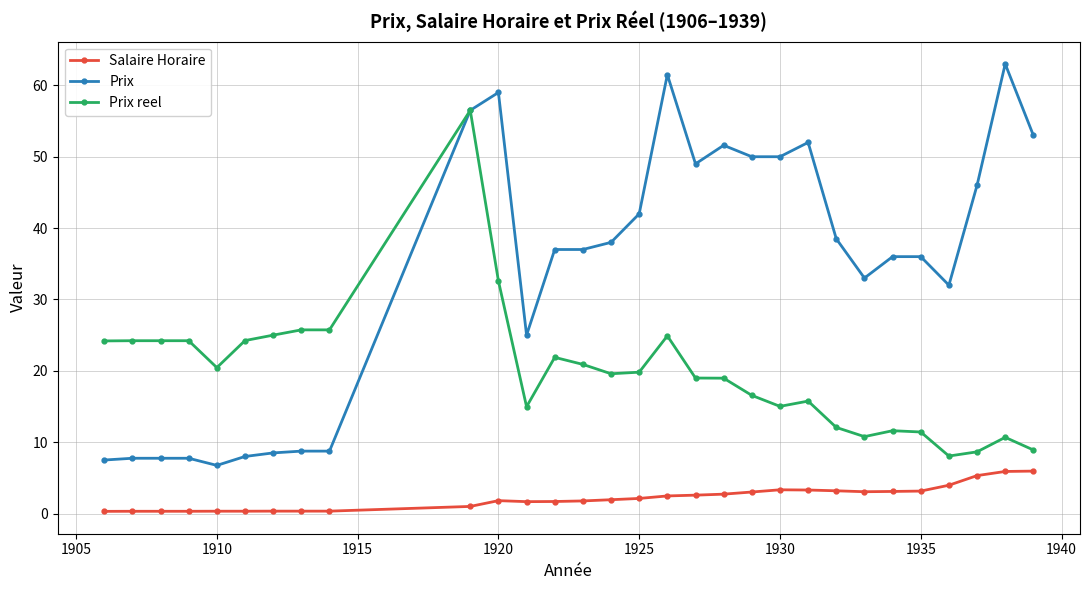

List the series in order of their overall mean, lowest first.

Salaire Horaire, Prix reel, Prix